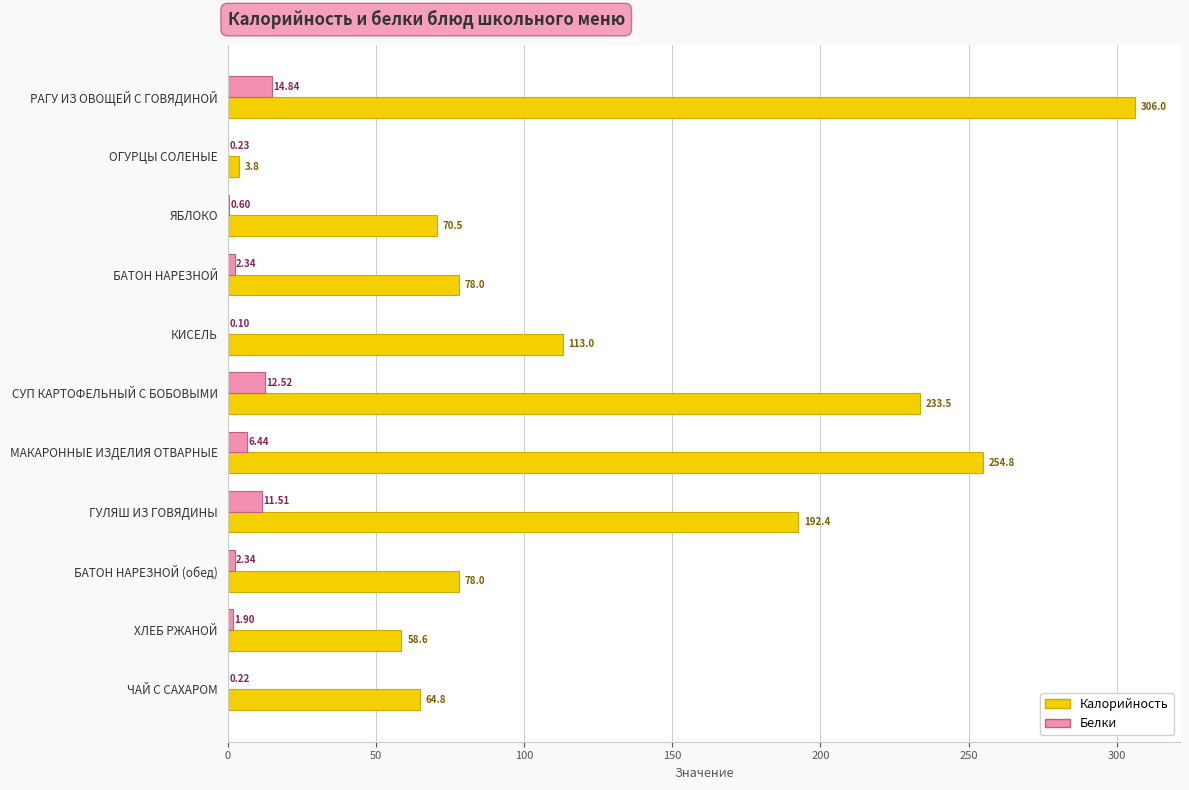

Which label corresponds to the largest value in the chart?

РАГУ ИЗ ОВОЩЕЙ С ГОВЯДИНОЙ